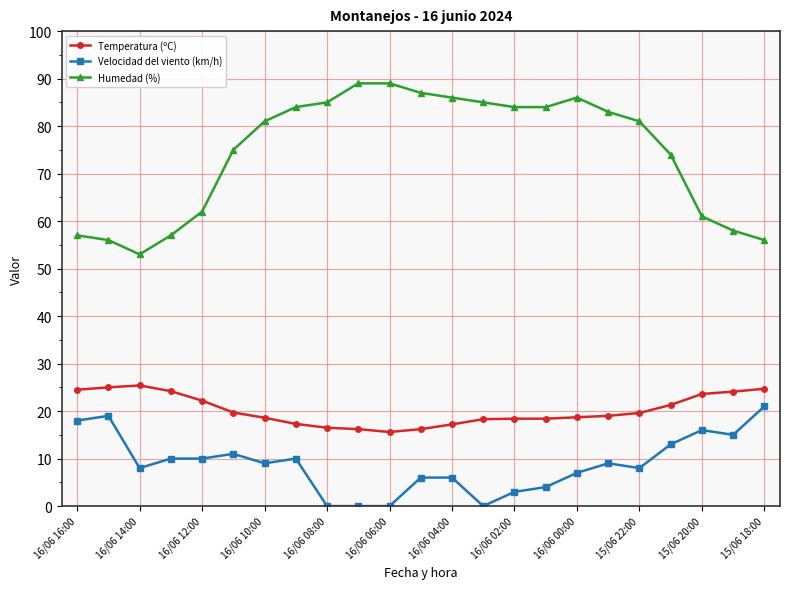

List the series in order of their peak value, lowest first.

Velocidad del viento (km/h), Temperatura (ºC), Humedad (%)